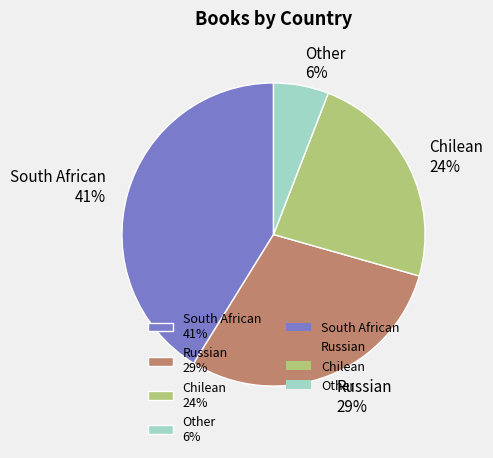

To the nearest percent, what is the average slice percentage?

25%